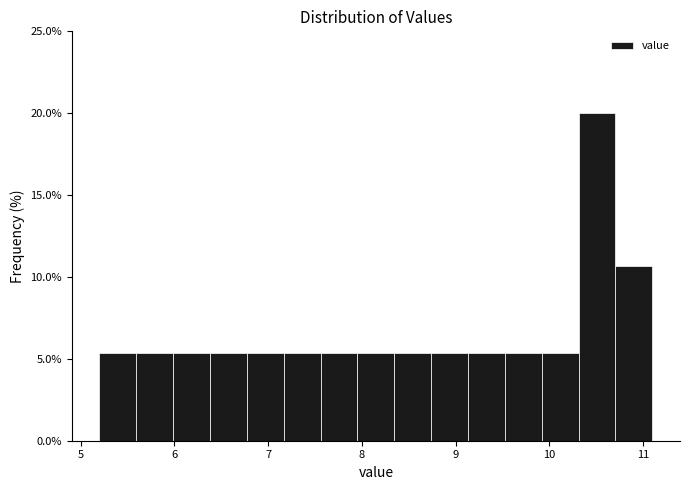

Read against the x-axis, roughly where is the centre of the tallest bar?

10.5